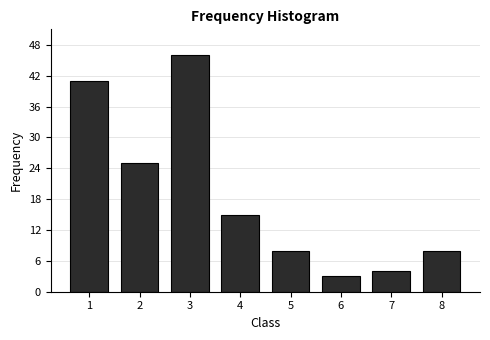

Reading left to right, extract all data points from this chart.

1=41	2=25	3=46	4=15	5=8	6=3	7=4	8=8